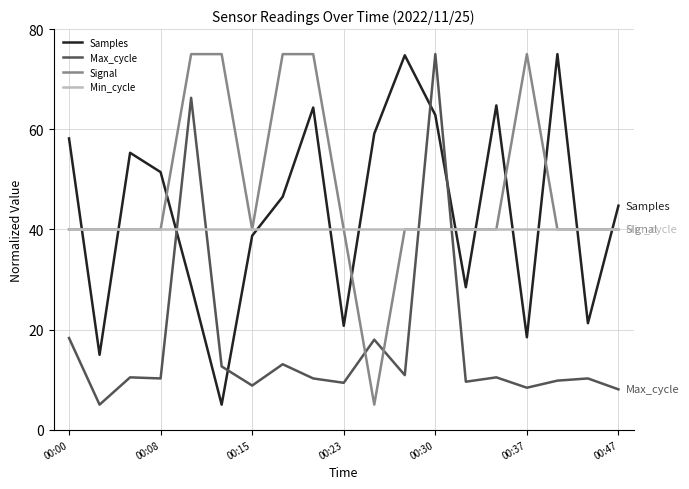

What is the highest value of the Samples series?

75.0